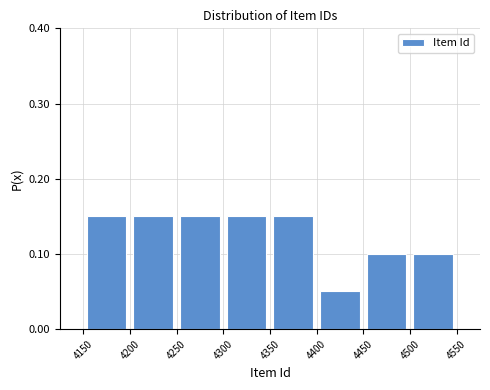

Reading left to right, list every bar in this chart as the range it spans on the x-axis followed by its height. The values are not printed on the chart, so give them approximately, as read against the axis.

4150 to 4200: 0.15
4200 to 4250: 0.15
4250 to 4300: 0.15
4300 to 4350: 0.15
4350 to 4400: 0.15
4400 to 4450: 0.05
4450 to 4500: 0.10
4500 to 4550: 0.10